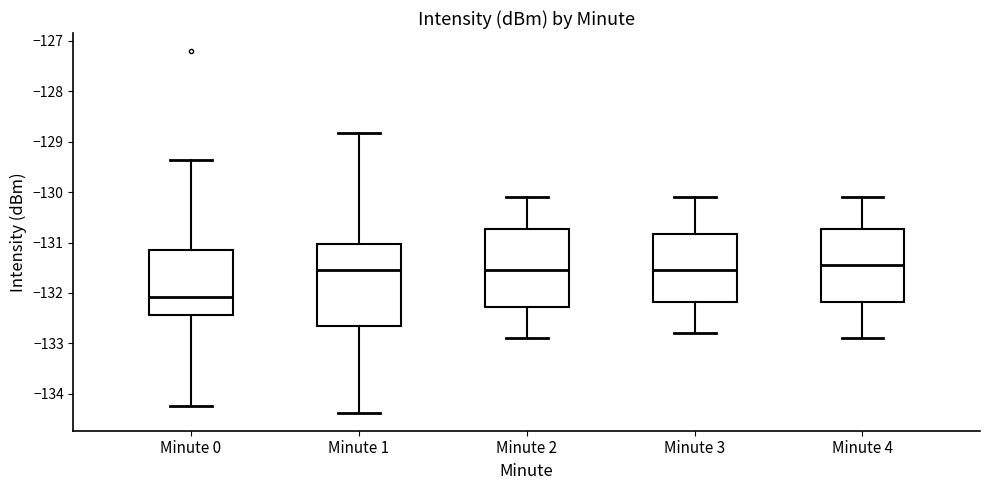

Which box's median line is the lowest?

Minute 0